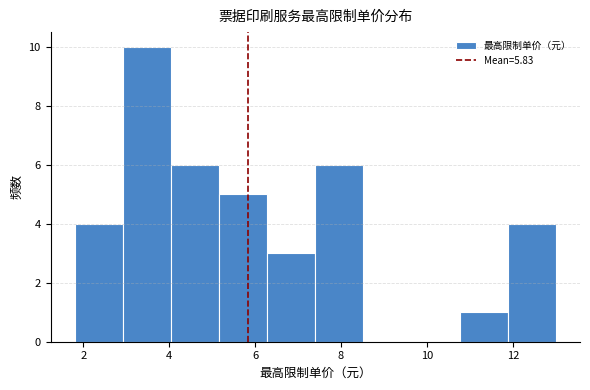

Over which range of the x-axis is the bar tallest?

2.92 to 4.04